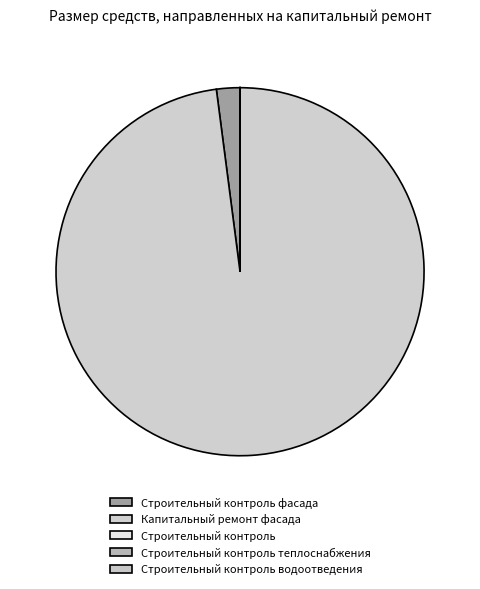

Combined, do Строительный контроль водоотведения and Строительный контроль фасада account for over 50%?

No